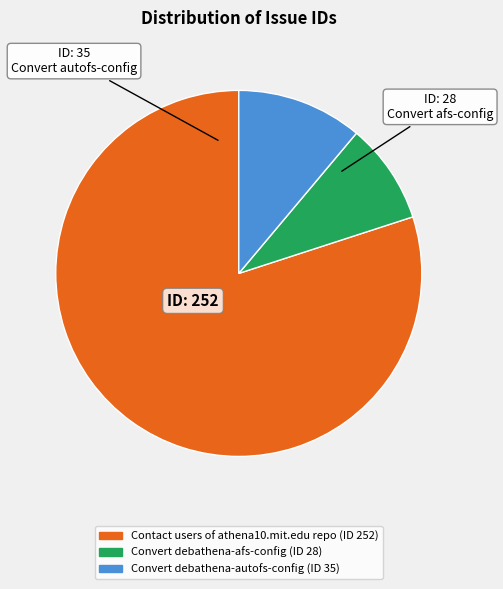

Is there any slice that represents more than half of the pie?

Yes